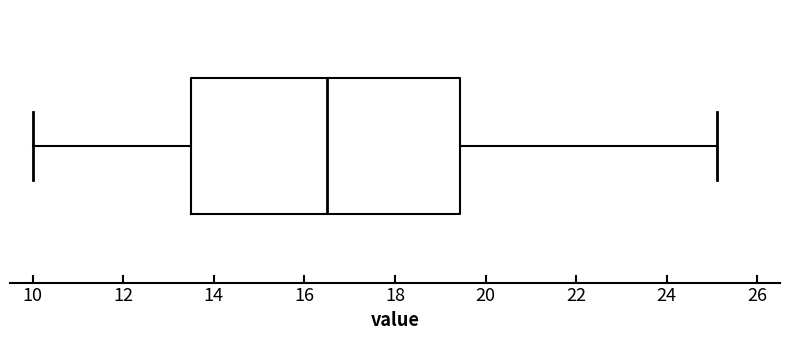

Transcribe this box plot: give where the median line is, the range the box spans, and where the two whiskers end, as read against the x-axis. The values are not printed on the chart, so give them approximately, as read against the axis.

median 16.6, box 13.6 to 19.4, whiskers 10.0 to 25.2